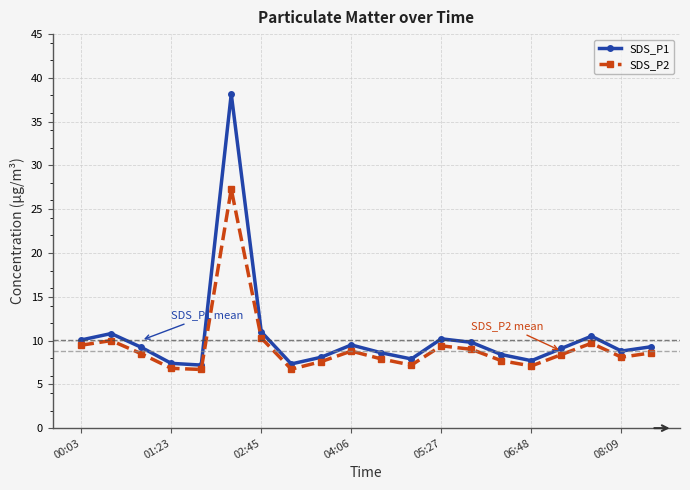

Which series has the largest range (max minus min)?

SDS_P1